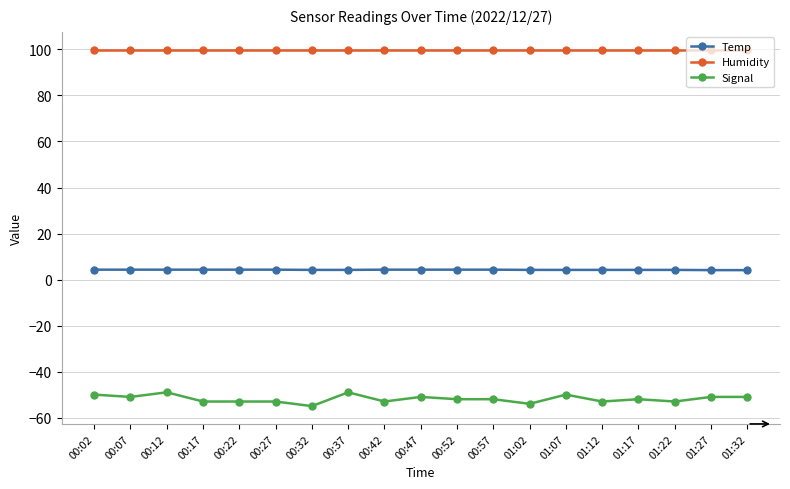

What is the label of the 19th point from the left?

01:32